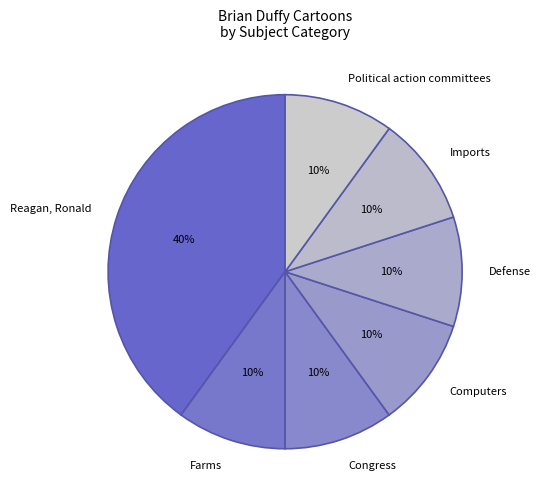

Combined, do Farms and Imports account for over 50%?

No